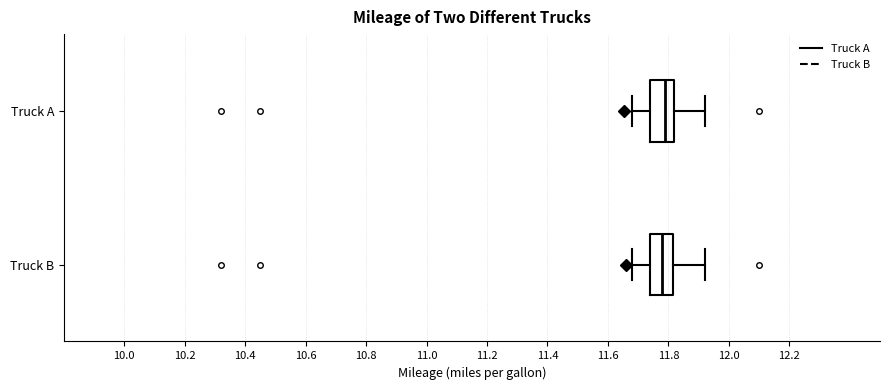

Reading bottom to top, transcribe this box plot: for each box, give where its median line is, the range the box spans, and where its two whiskers end, as read against the x-axis. The values are not printed on the chart, so give them approximately, as read against the axis.

Truck B: median 11.78, box 11.74 to 11.82, whiskers 11.68 to 11.92
Truck A: median 11.80, box 11.74 to 11.82, whiskers 11.68 to 11.92